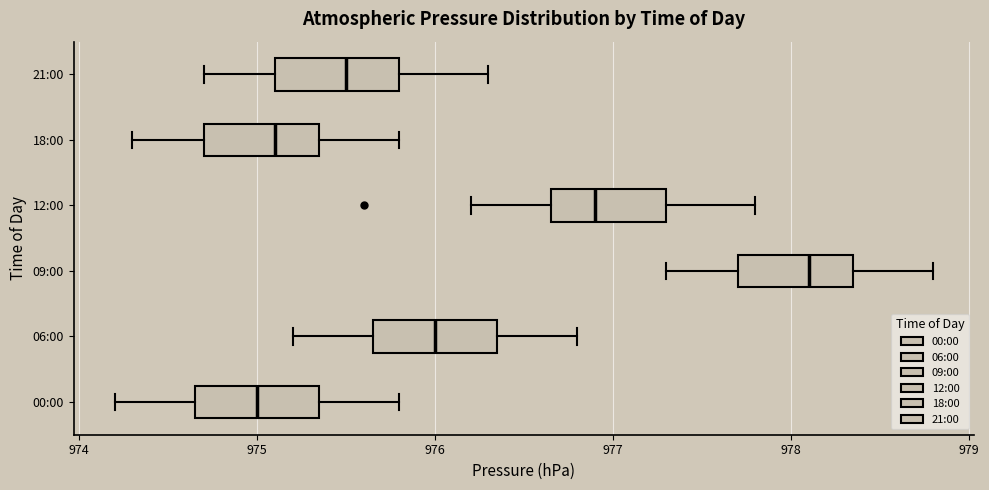

Reading bottom to top, transcribe this box plot: for each box, give where its median line is, the range the box spans, and where its two whiskers end, as read against the x-axis. The values are not printed on the chart, so give them approximately, as read against the axis.

00:00: median 975.0, box 974.7 to 975.4, whiskers 974.2 to 975.8
06:00: median 976.0, box 975.7 to 976.4, whiskers 975.2 to 976.8
09:00: median 978.1, box 977.7 to 978.4, whiskers 977.3 to 978.8
12:00: median 976.9, box 976.7 to 977.3, whiskers 976.2 to 977.8
18:00: median 975.1, box 974.7 to 975.4, whiskers 974.3 to 975.8
21:00: median 975.5, box 975.1 to 975.8, whiskers 974.7 to 976.3